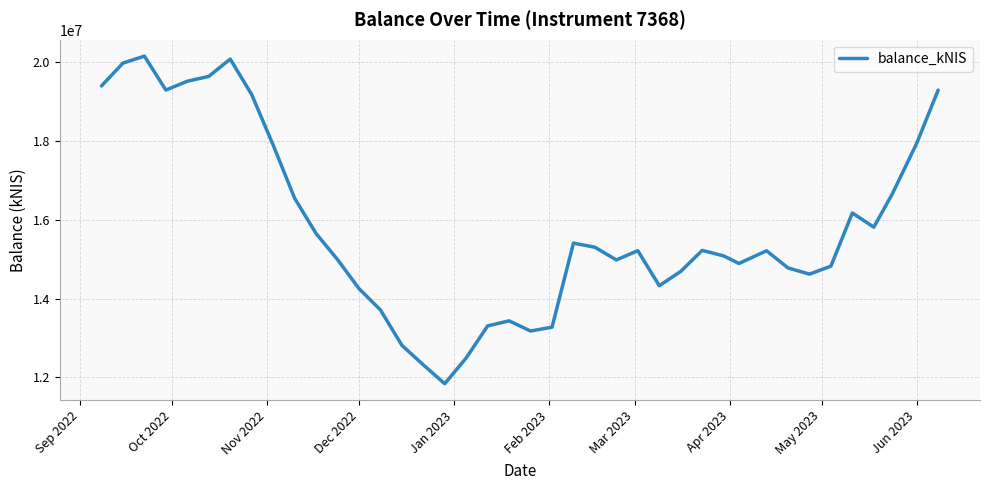

What is the greatest value displayed?

20158747.4